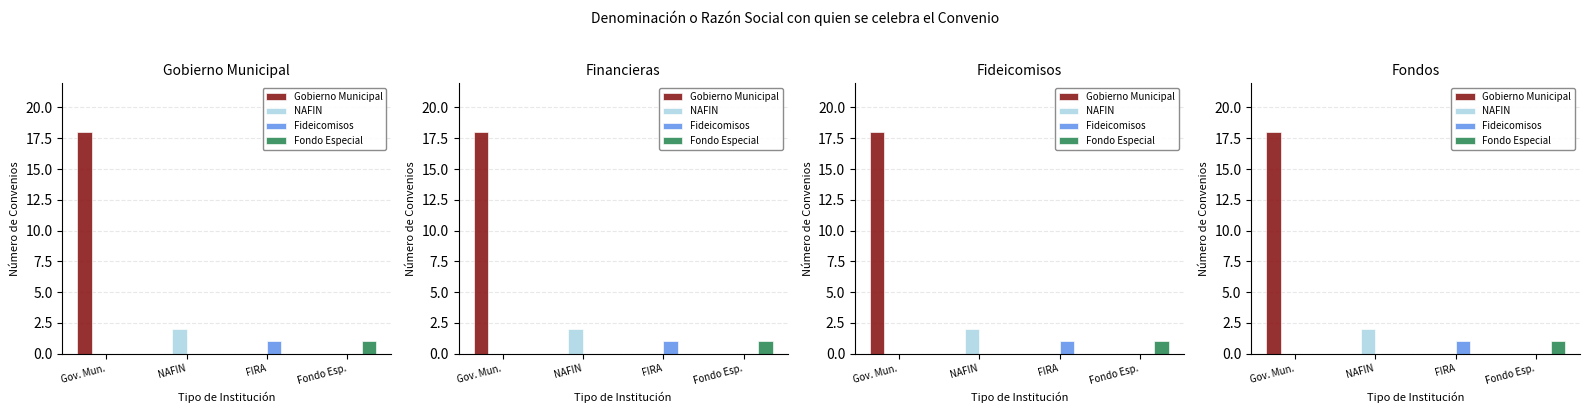

True or false: NAFIN has a value of -1 at Fondo Esp..

False